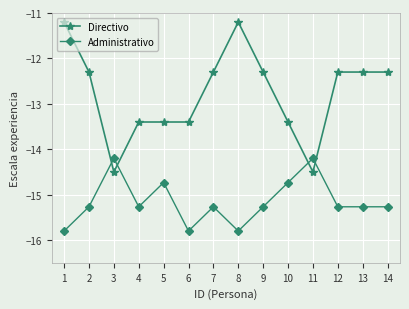

What is the maximum value shown in the chart?

-11.2